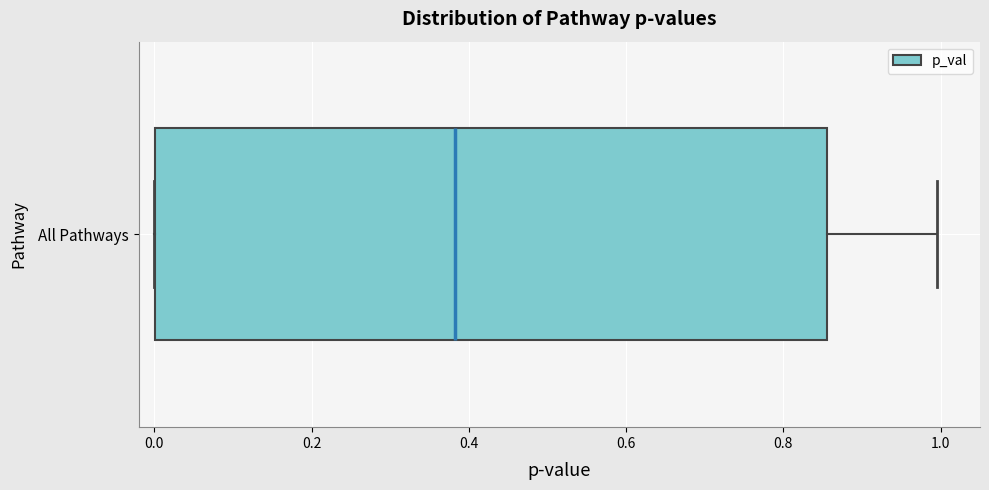

Where is the right edge of the box for All Pathways on the x-axis? The values are not printed on the chart, so give them approximately, as read against the axis.

0.86